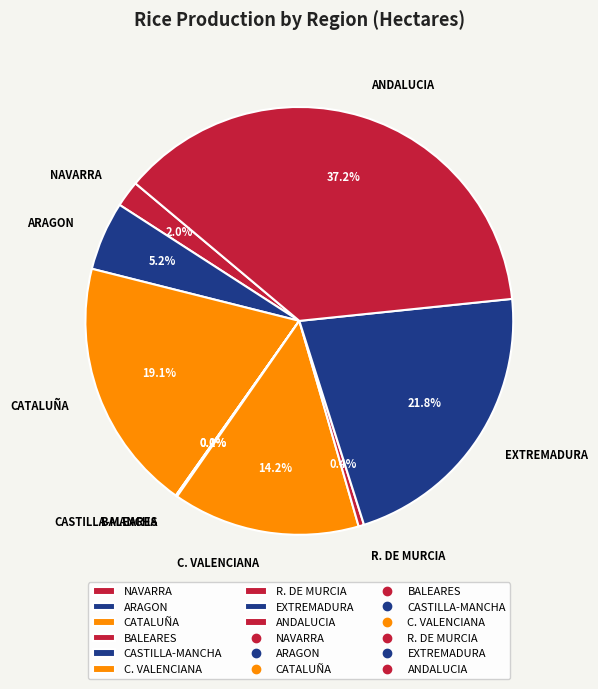

Is there any slice that represents more than half of the pie?

No